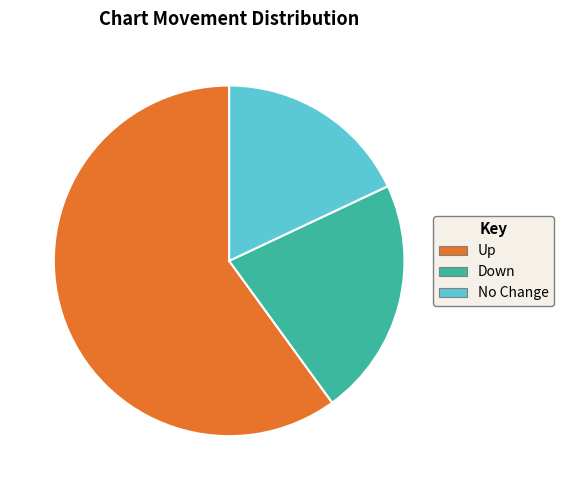

Is there a majority slice in this chart?

Yes